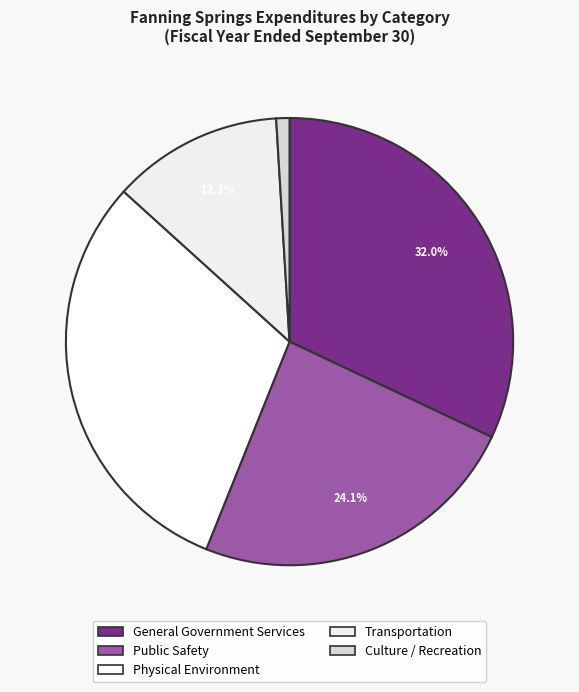

Combined, do Physical Environment and Culture / Recreation account for over 50%?

No